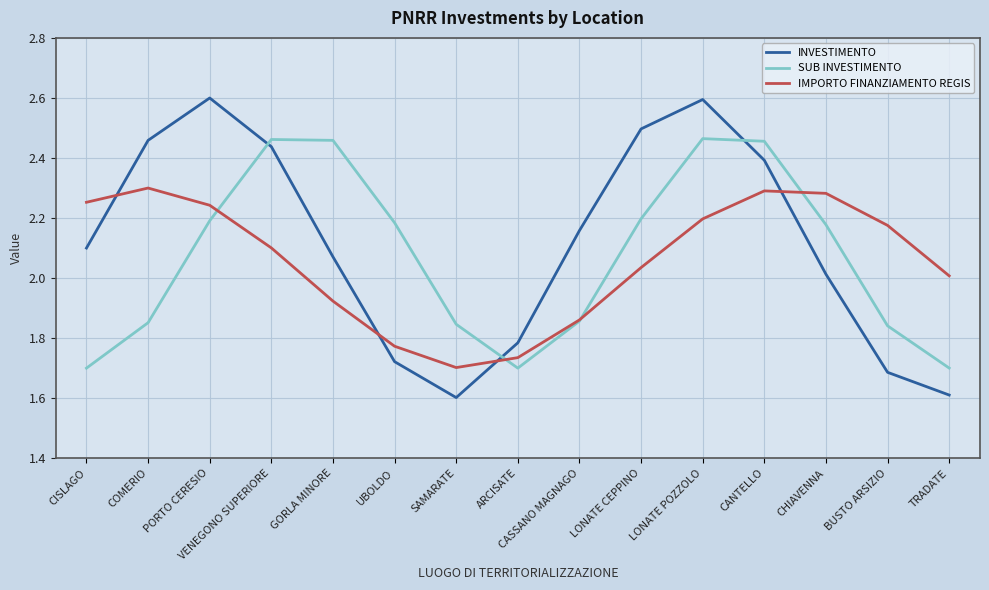

At CISLAGO, list the series in order from largest to smallest.

IMPORTO FINANZIAMENTO REGIS, INVESTIMENTO, SUB INVESTIMENTO